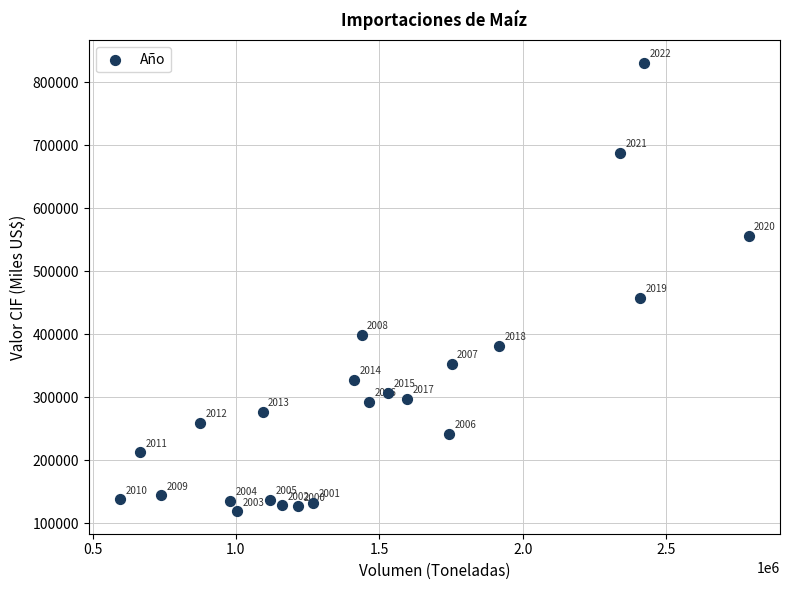

What is the range of Y values (max minus min)?

711896.8